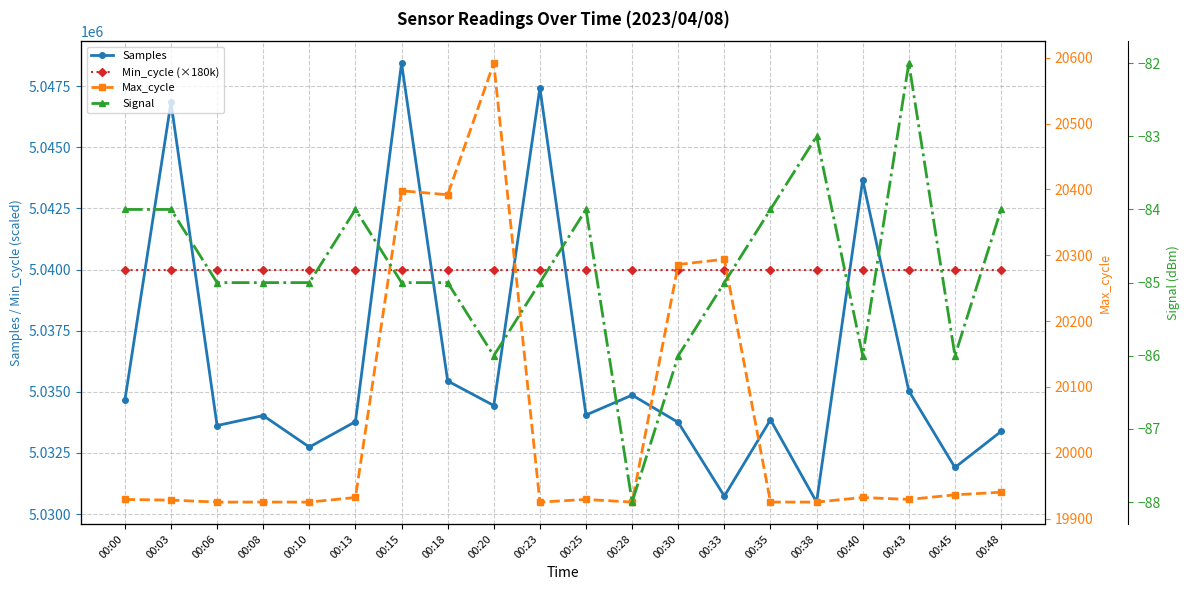

What is the approximate value of Max_cycle at 00:43, to the nearest 10?

19930